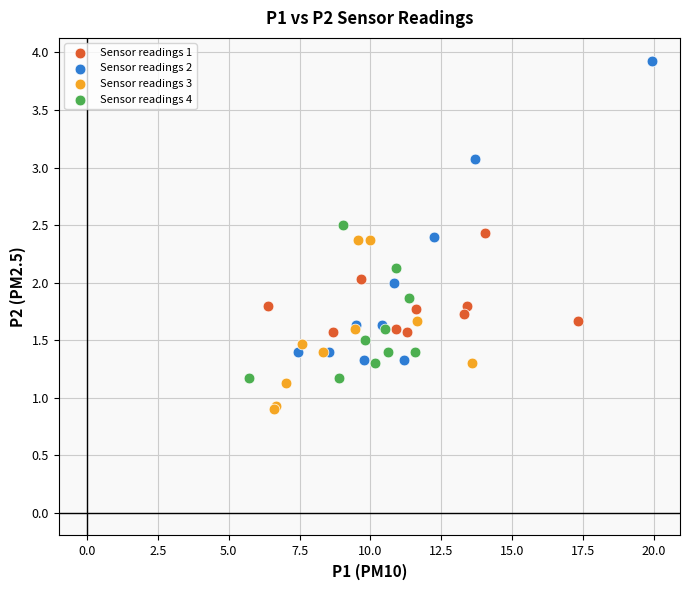

Which series reaches the maximum Y coordinate?

Sensor readings 2